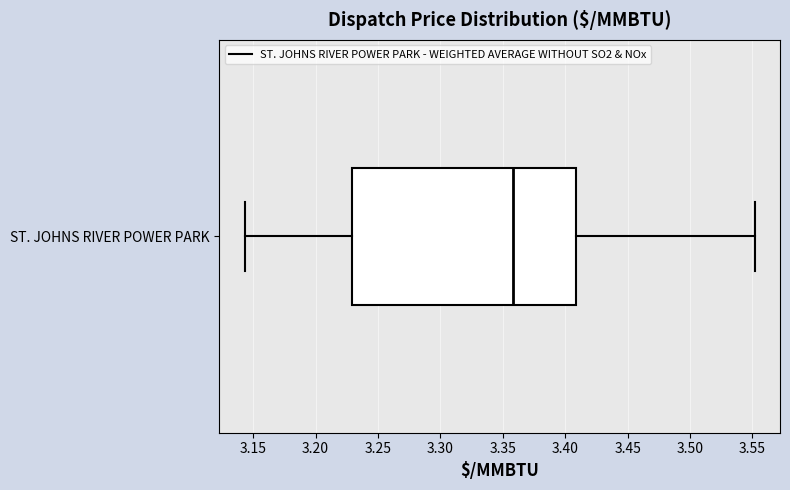

Read this box plot against the x-axis: the position of the median line, the range covered by the box, and the ends of both whiskers. The values are not printed on the chart, so give them approximately, as read against the axis.

median 3.360, box 3.230 to 3.410, whiskers 3.145 to 3.550